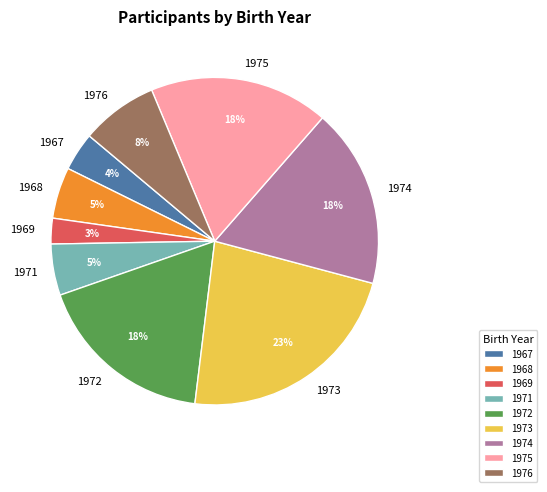

To the nearest percent, what portion does 1973 represent?

23%